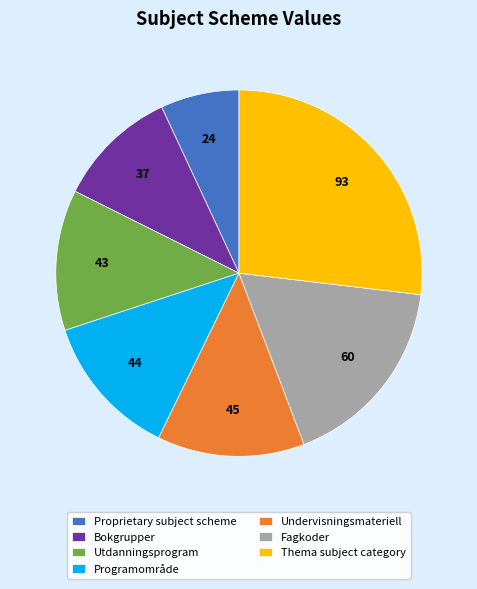

Which has a higher value, Thema subject category or Utdanningsprogram?

Thema subject category